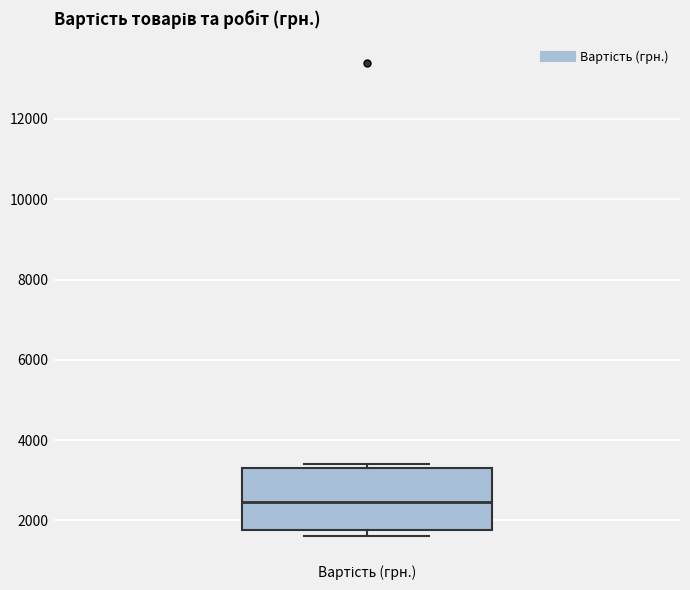

Read this box plot against the y-axis: the position of the median line, the range covered by the box, and the ends of both whiskers. The values are not printed on the chart, so give them approximately, as read against the axis.

median 2400, box 1800 to 3400, whiskers 1600 to 3400 (just above the box's upper edge)